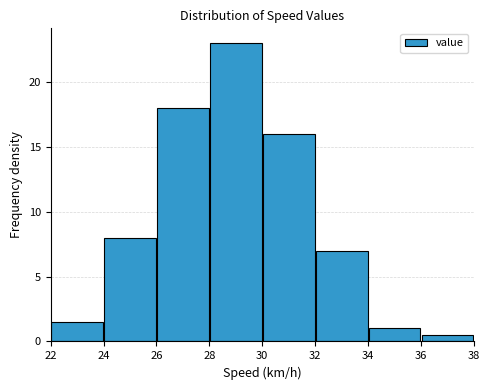

Reading left to right, transcribe this chart: for each bar, give the range it covers on the x-axis and its height. The values are not printed on the chart, so give them approximately, as read against the axis.

22 to 24: 1.5
24 to 26: 8.0
26 to 28: 18.0
28 to 30: 23.0
30 to 32: 16.0
32 to 34: 7.0
34 to 36: 1.0
36 to 38: 0.5